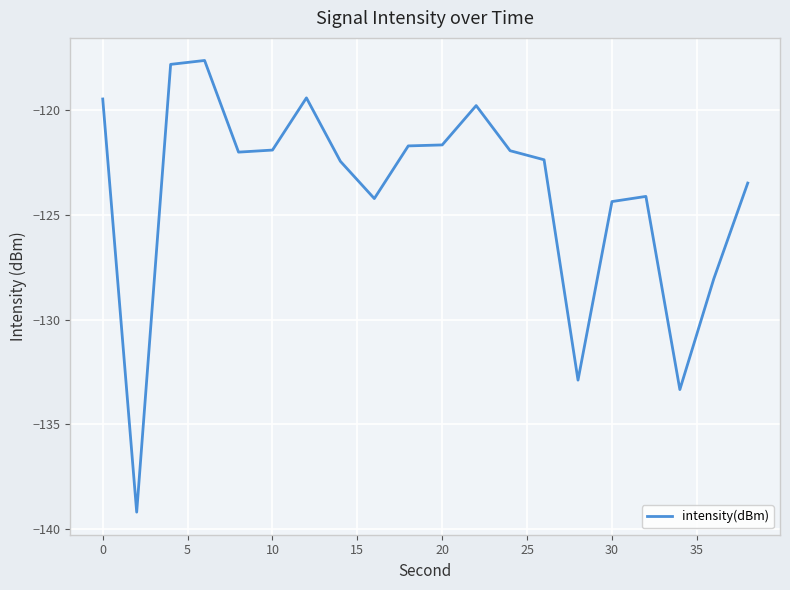

What is the minimum value shown in the chart?

-139.2